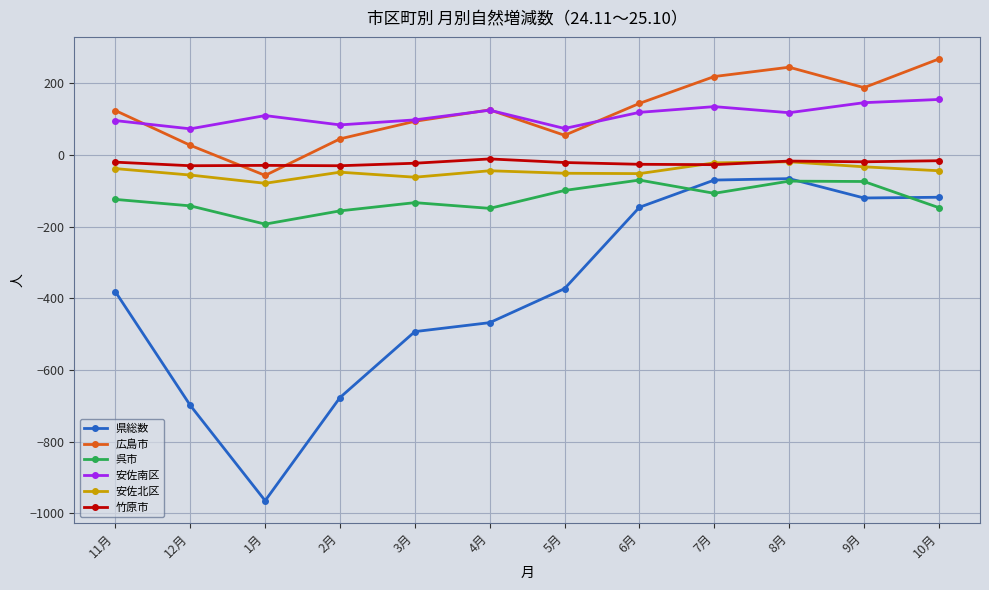

What is the value of the 広島市 point at the 6th from the left?

126